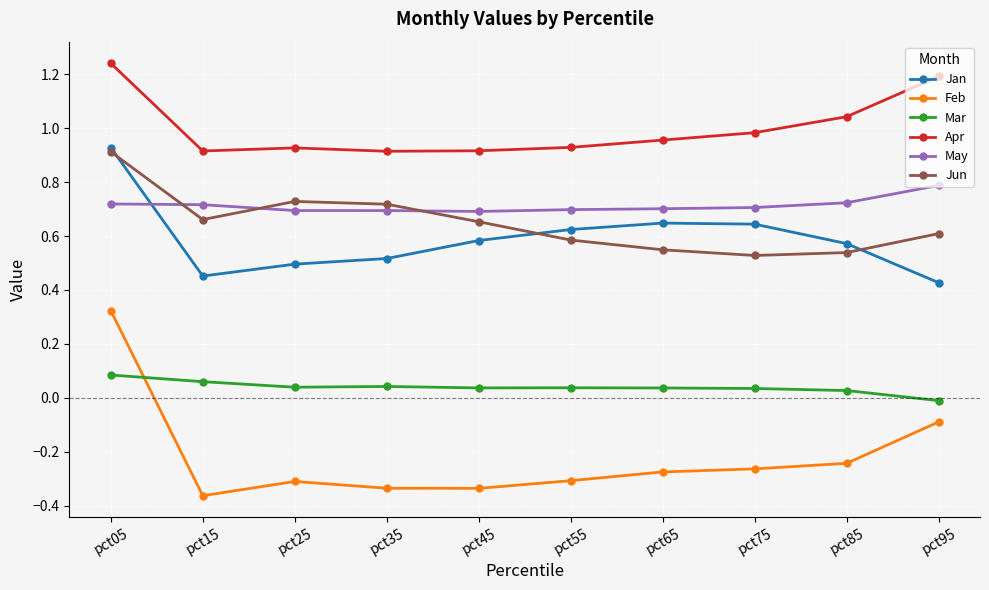

How many Jan values are between 0 and 1?

10